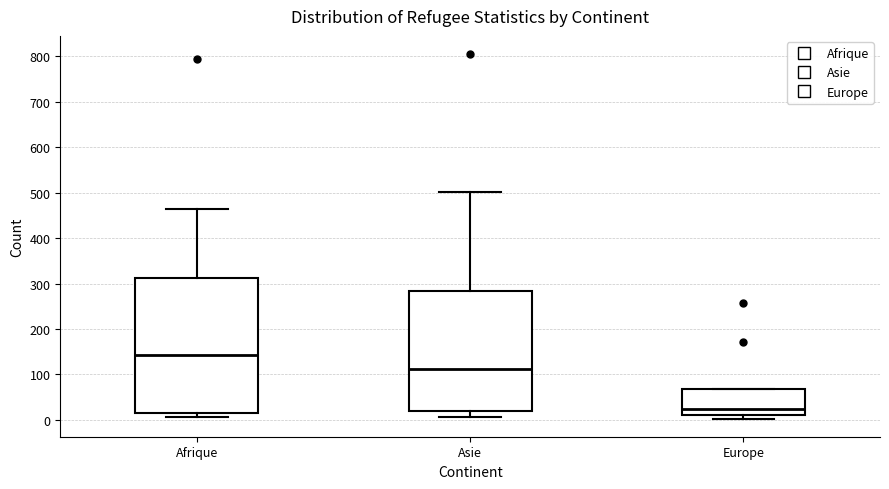

Which box has the lowest median line?

Europe